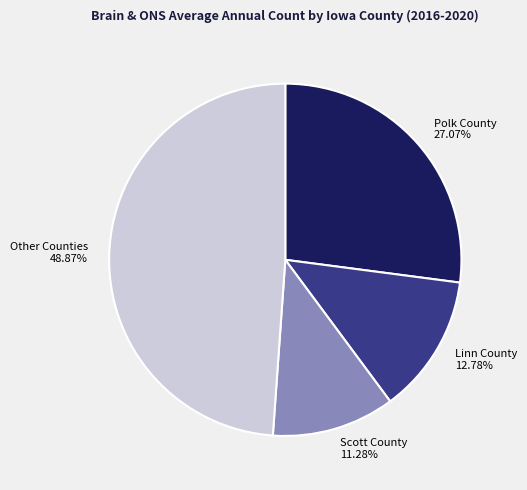

Which slice is the smallest?

Scott County